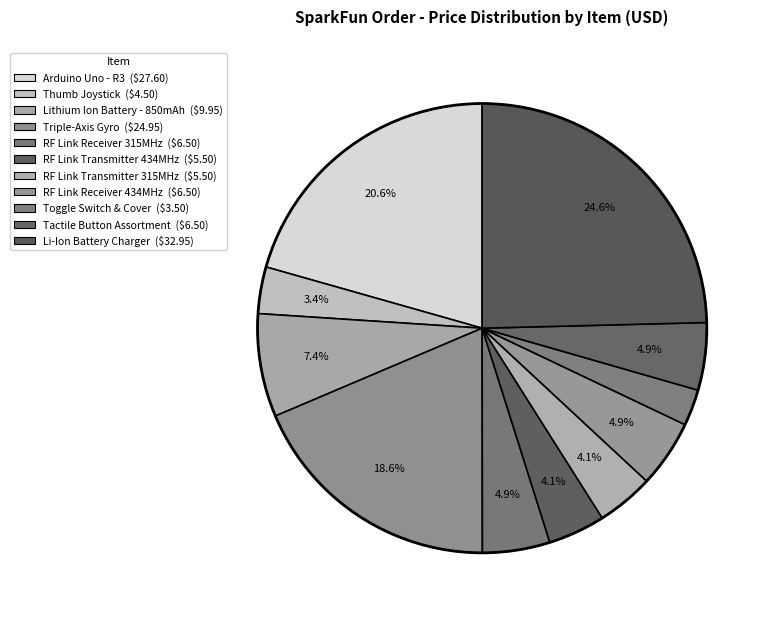

How many slices are in this pie chart?

11